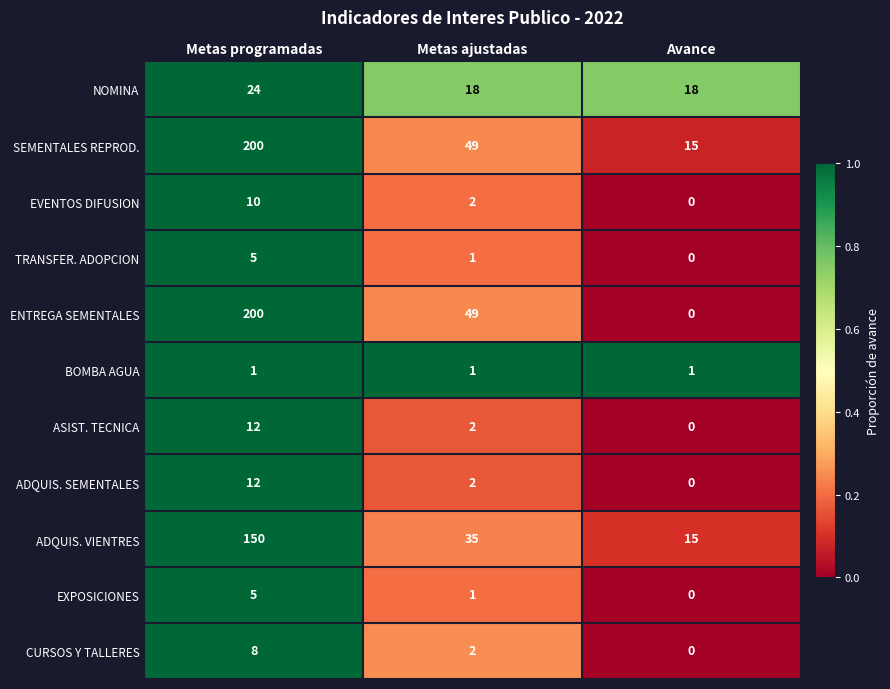

What is the difference between the EXPOSICIONES values at Metas ajustadas and Metas programadas?

4